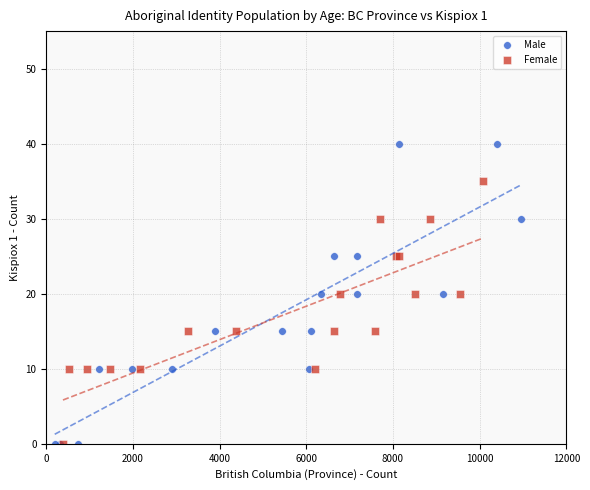

Which series has the widest spread of Y values?

Male